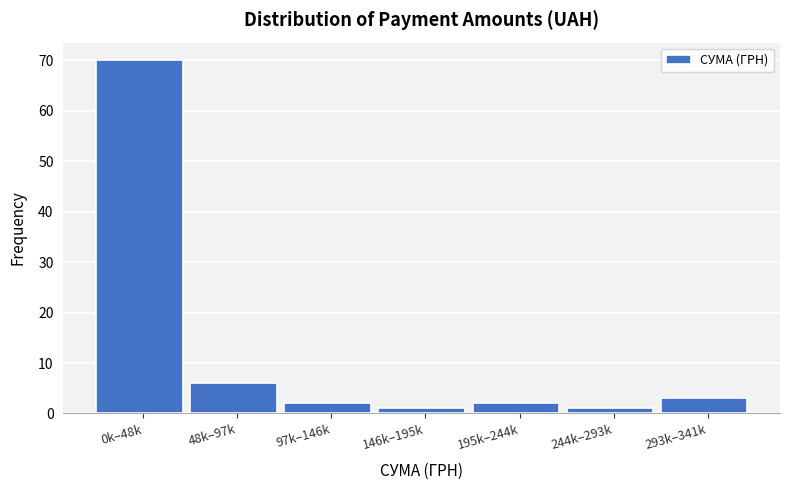

Reading left to right, what are all the values shown in this chart?

0k–48k=70	48k–97k=6	97k–146k=2	146k–195k=1	195k–244k=2	244k–293k=1	293k–341k=3